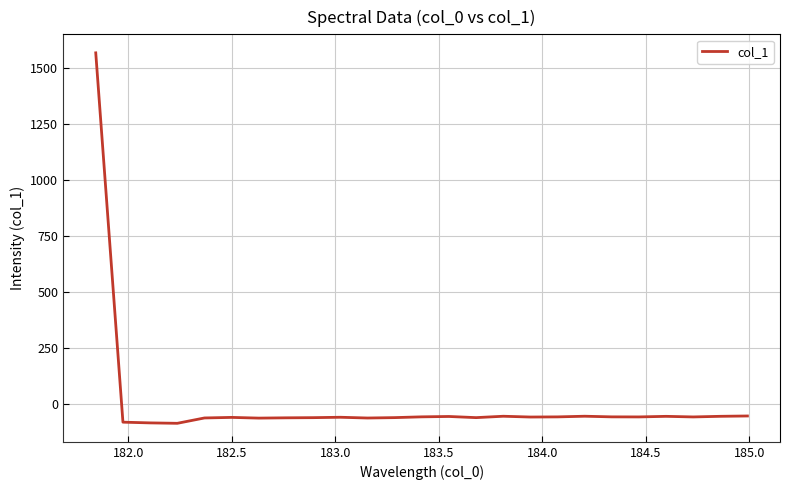

What is the minimum value shown in the chart?

-86.4